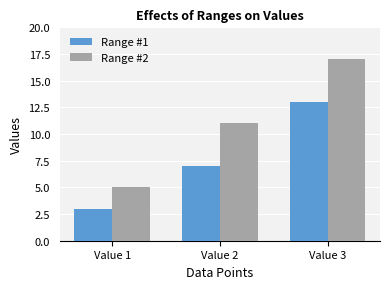

Between Value 1 and Value 3, which series saw the biggest shift?

Range #2